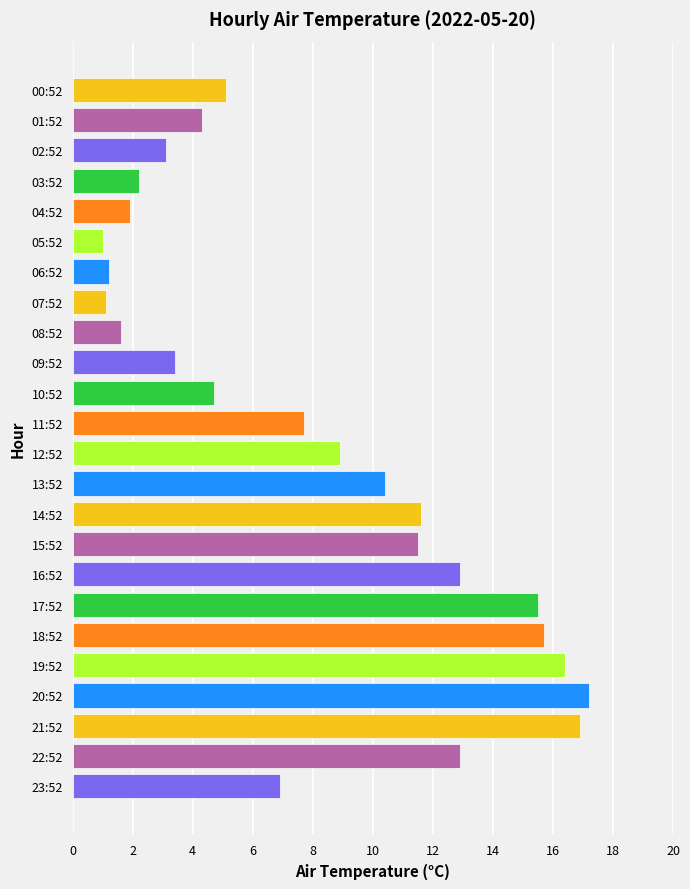

Reading top to bottom, transcribe all the data shown in this chart.

5.1	4.3	3.1	2.2	1.9	1.0	1.2	1.1	1.6	3.4	4.7	7.7	8.9	10.4	11.6	11.5	12.9	15.5	15.7	16.4	17.2	16.9	12.9	6.9